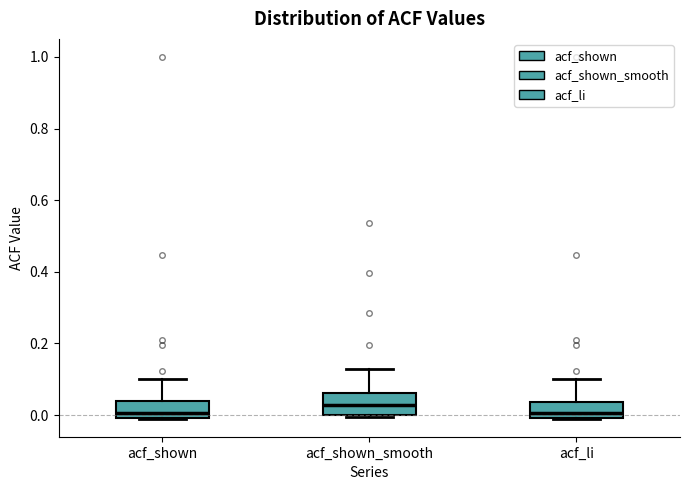

Reading left to right, read every box against the y-axis: the position of its median line, the range the box covers, and the ends of its whiskers. The values are not printed on the chart, so give them approximately, as read against the axis.

acf_shown: median 0.00 (just above the box's lower edge), box 0.00 to 0.04, whiskers 0.00 to 0.10
acf_shown_smooth: median 0.02, box 0.00 to 0.06, whiskers 0.00 to 0.14
acf_li: median 0.00 (just above the box's lower edge), box 0.00 to 0.04, whiskers 0.00 to 0.10